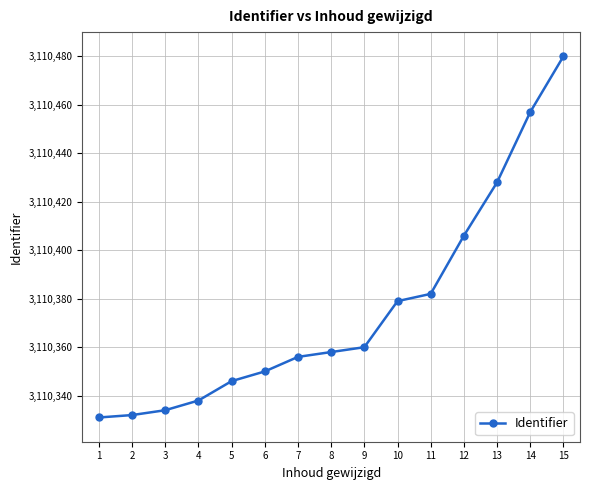

The value at 10 is 3110379. True or false?

True